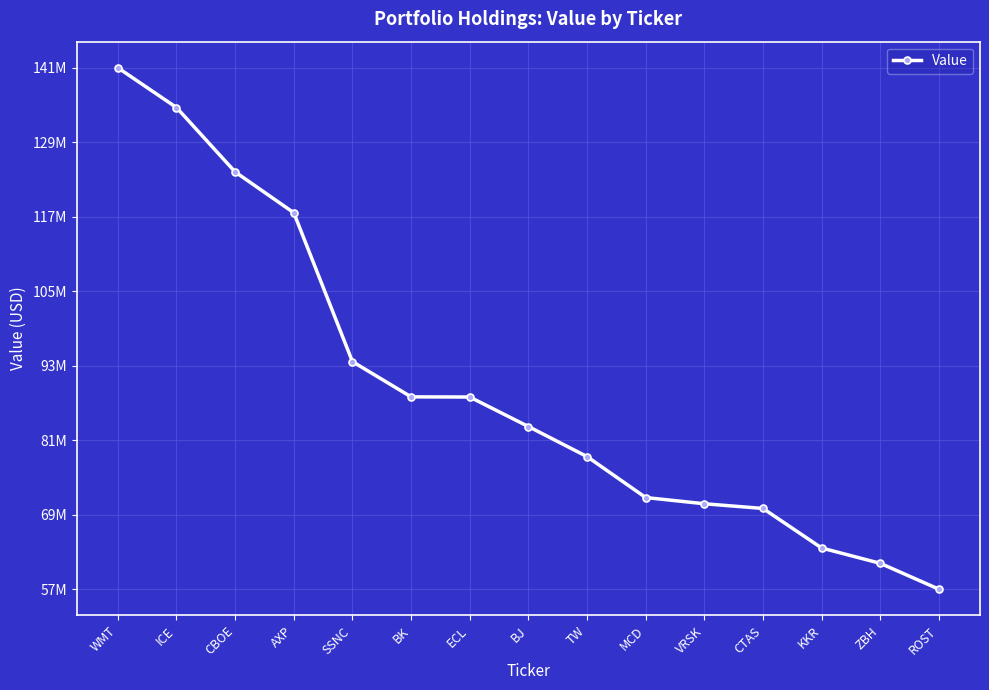

Reading left to right, what are all the values shown in this chart?

WMT=141133095	ICE=134685842	CBOE=124244490	AXP=117624855	SSNC=93492974	BK=87776630	ECL=87749770	BJ=82965974	TW=78091752	MCD=71453497	VRSK=70446196	CTAS=69683309	KKR=63272892	ZBH=60786145	ROST=56591700